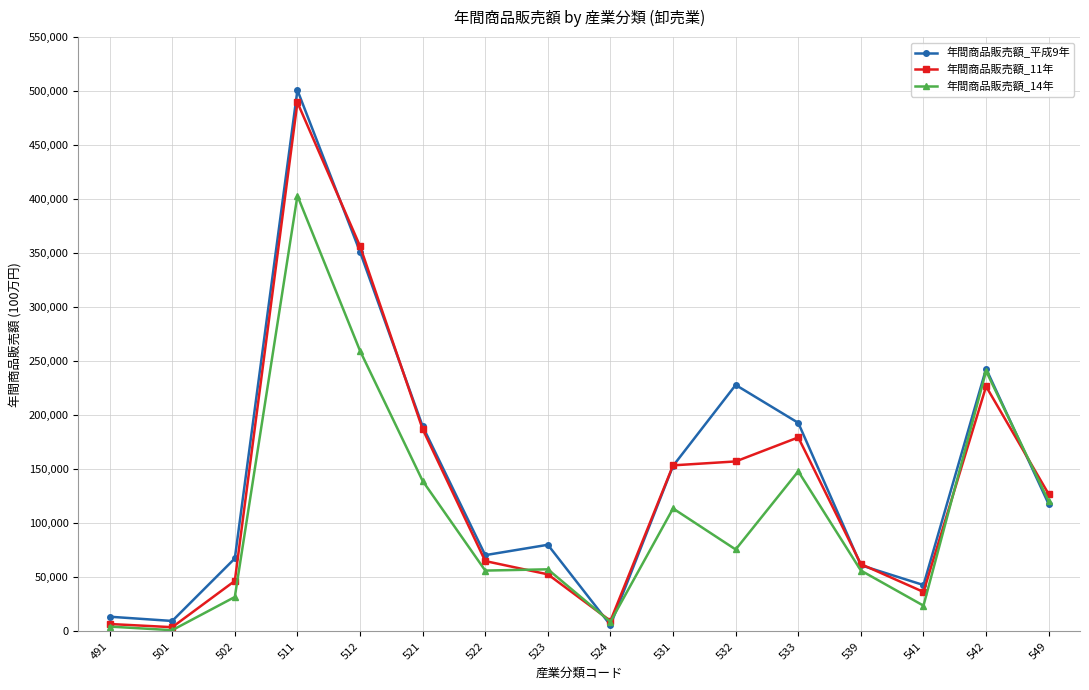

The value of 年間商品販売額_11年 at 542 is 226796. True or false?

True